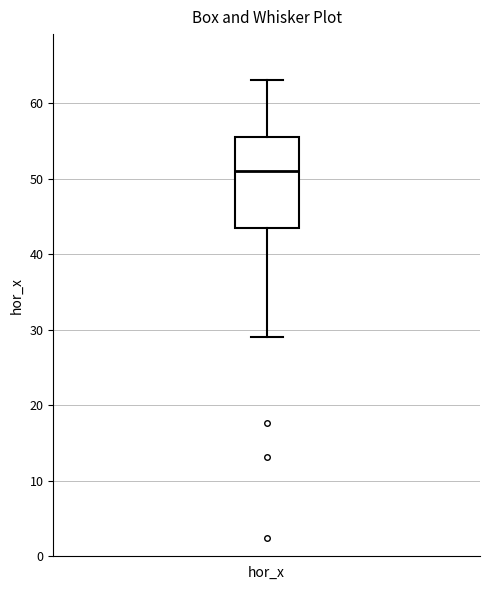

Read this box plot against the y-axis: the position of the median line, the range covered by the box, and the ends of both whiskers. The values are not printed on the chart, so give them approximately, as read against the axis.

median 51, box 44 to 55, whiskers 29 to 63